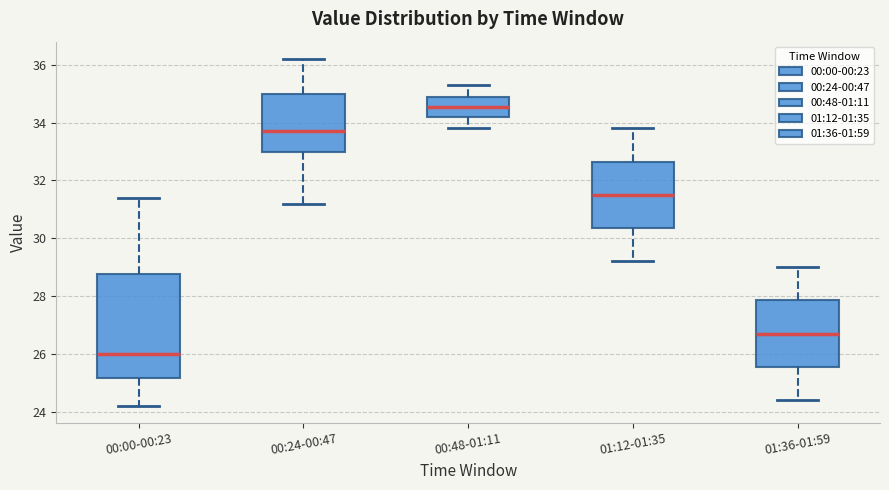

Reading left to right, transcribe this box plot: for each box, give where its median line is, the range the box spans, and where its two whiskers end, as read against the y-axis. The values are not printed on the chart, so give them approximately, as read against the axis.

00:00-00:23: median 26.0, box 25.2 to 28.8, whiskers 24.2 to 31.4
00:24-00:47: median 33.8, box 33.0 to 35.0, whiskers 31.2 to 36.2
00:48-01:11: median 34.6, box 34.2 to 35.0, whiskers 33.8 to 35.4
01:12-01:35: median 31.6, box 30.4 to 32.6, whiskers 29.2 to 33.8
01:36-01:59: median 26.8, box 25.6 to 27.8, whiskers 24.4 to 29.0